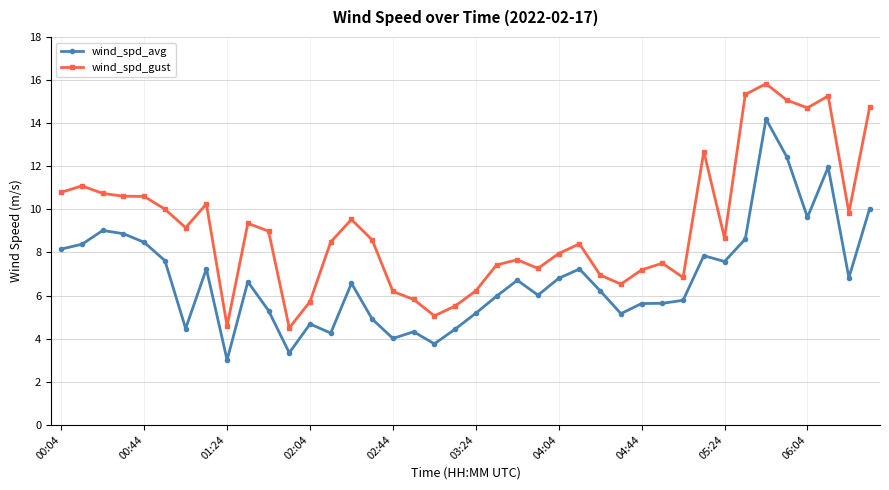

Rank the series by their average value, from lowest to highest.

wind_spd_avg, wind_spd_gust